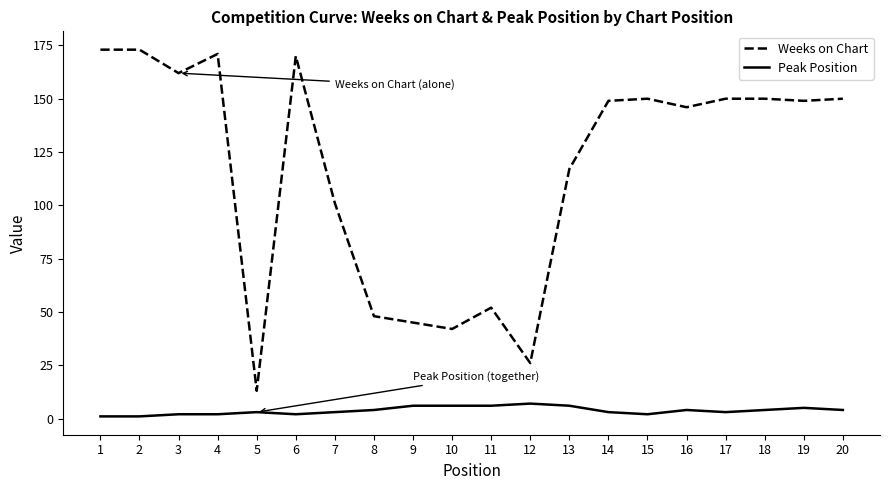

Is it true that Weeks on Chart equals 45 at 9?

True